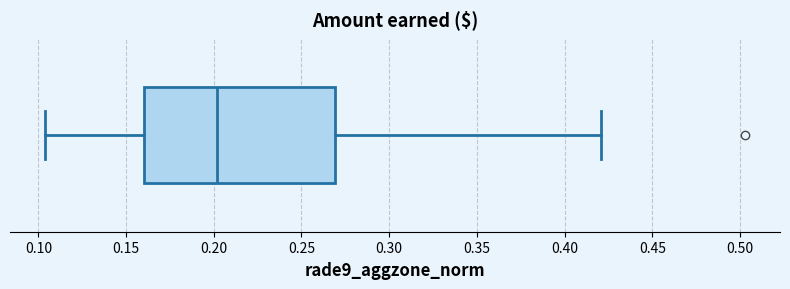

Transcribe this box plot: give where the median line is, the range the box spans, and where the two whiskers end, as read against the x-axis. The values are not printed on the chart, so give them approximately, as read against the axis.

median 0.200, box 0.160 to 0.270, whiskers 0.105 to 0.420